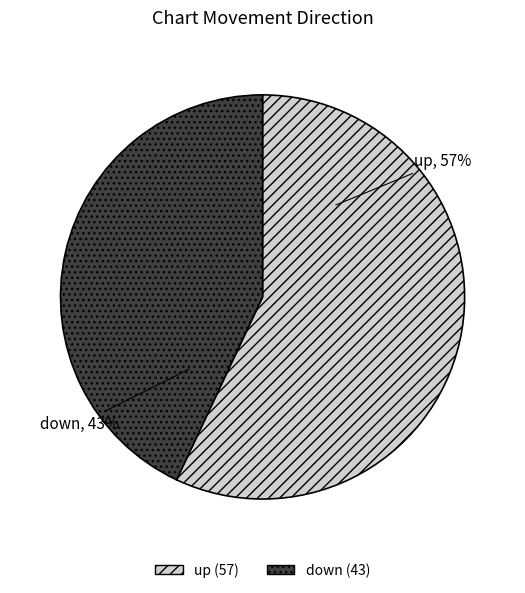

What is the majority slice?

up